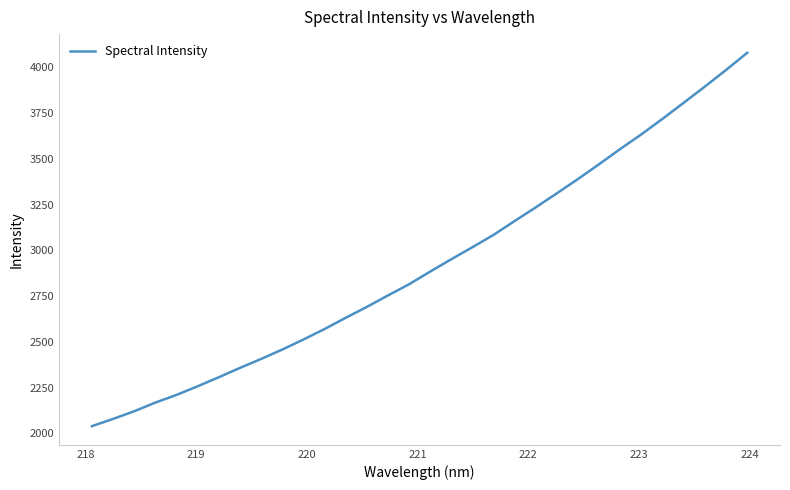

What is the maximum value shown in the chart?

4078.8